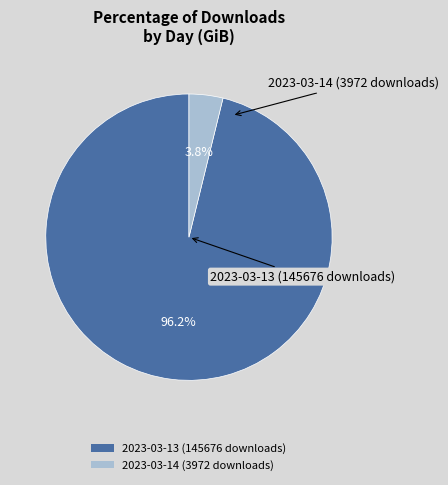

What is the largest slice in the pie chart?

2023-03-13 (145676 downloads)